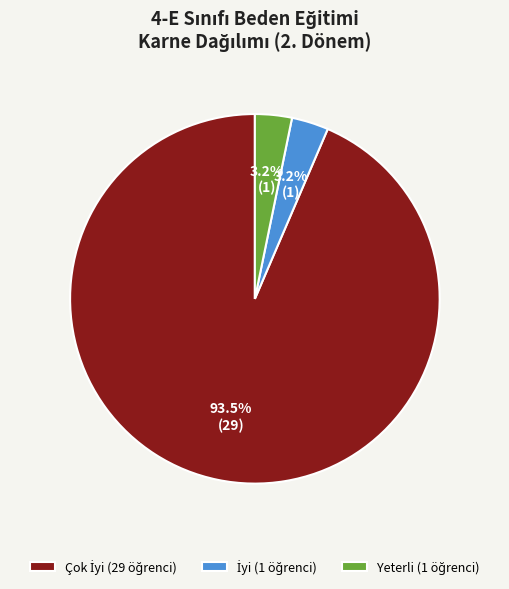

Is there any slice that represents more than half of the pie?

Yes